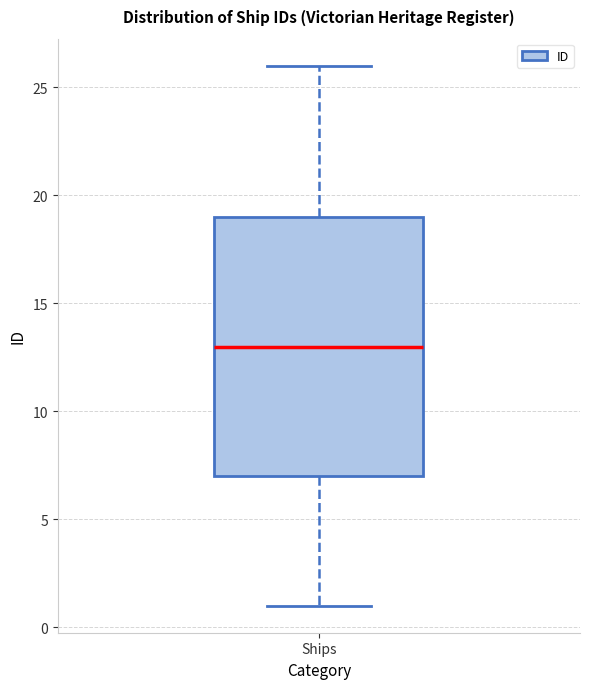

Where is the lower edge of the box for Ships on the y-axis? The values are not printed on the chart, so give them approximately, as read against the axis.

7